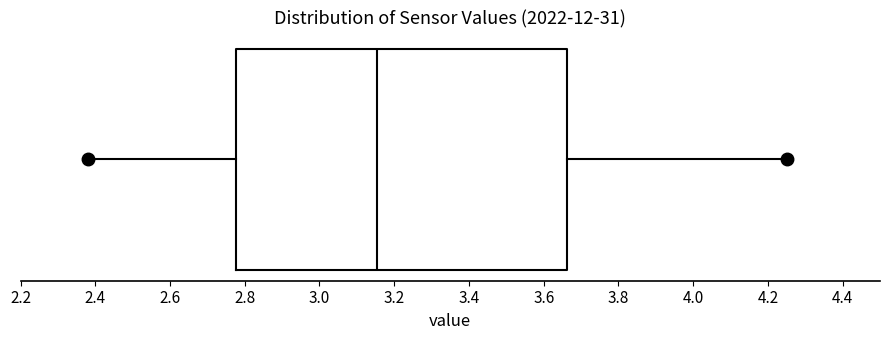

Transcribe this box plot: give where the median line is, the range the box spans, and where the two whiskers end, as read against the x-axis. The values are not printed on the chart, so give them approximately, as read against the axis.

median 3.16, box 2.78 to 3.66, whiskers 2.38 to 4.26